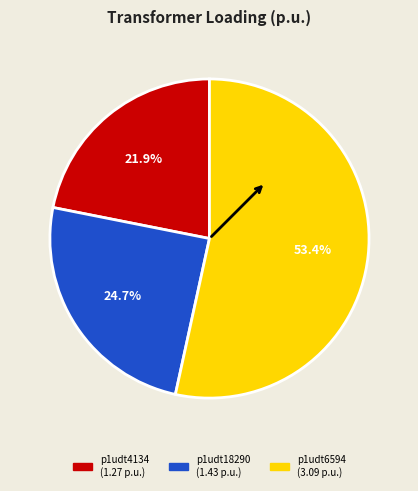

To the nearest percent, what is the average slice percentage?

33%